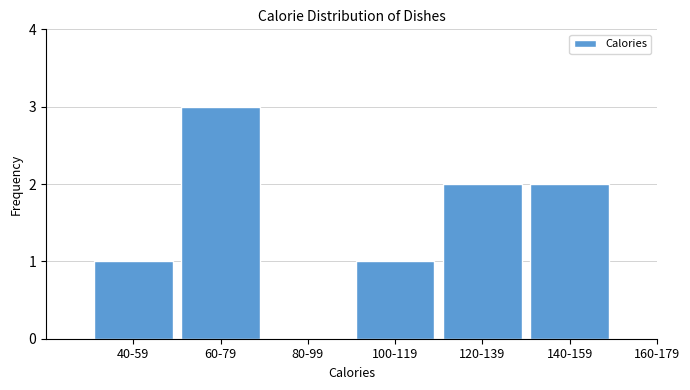

Reading left to right, what are all the values shown in this chart?

40-59=1	60-79=3	80-99=0	100-119=1	120-139=2	140-159=2	160-179=0